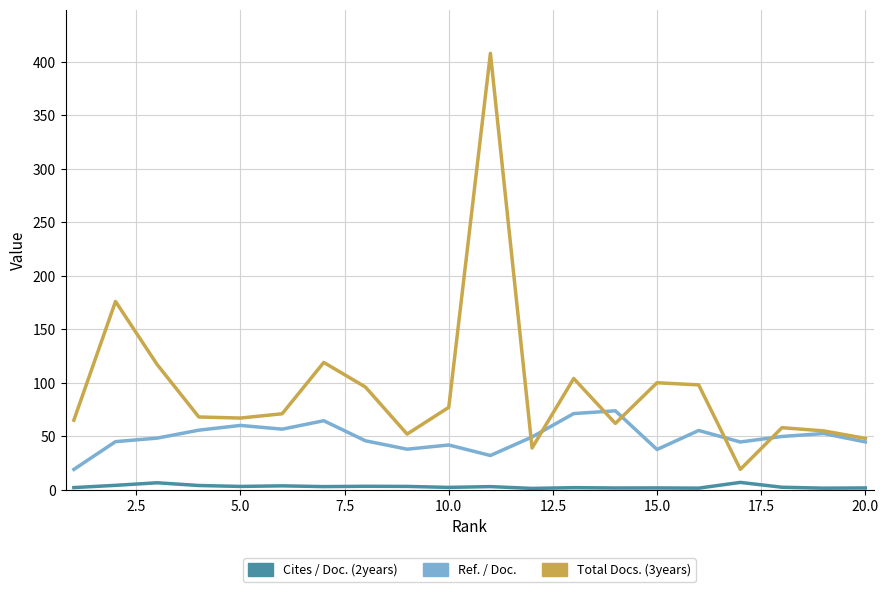

Rank the series by their average value, from lowest to highest.

Cites / Doc. (2years), Ref. / Doc., Total Docs. (3years)